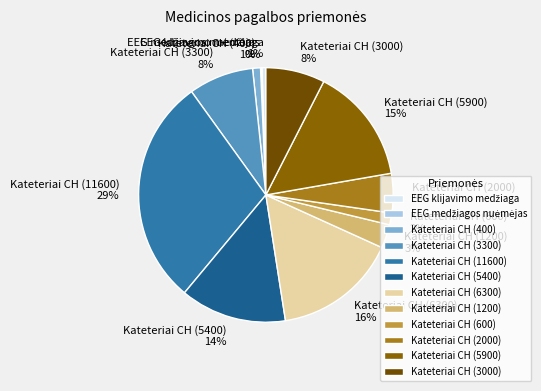

Do Kateteriai CH (2000) and Kateteriai CH (3000) together represent more than half of the pie?

No